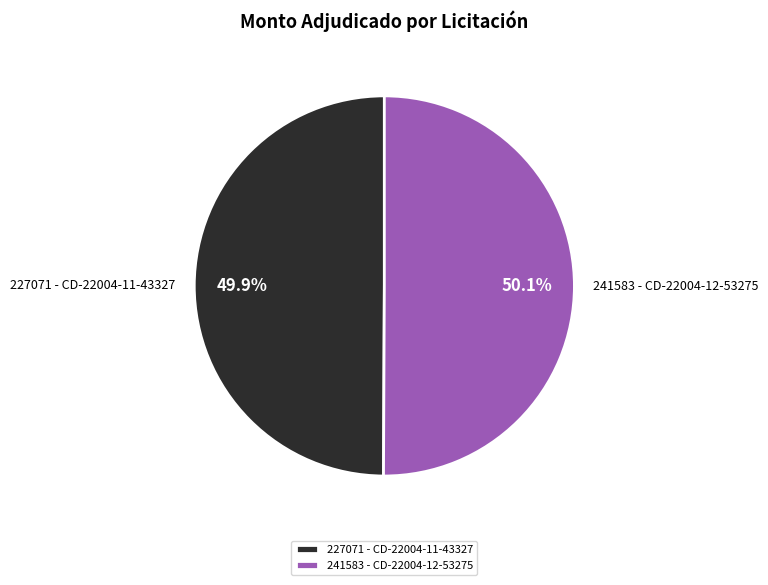

Combined, do 227071 - CD-22004-11-43327 and 241583 - CD-22004-12-53275 account for over 50%?

Yes